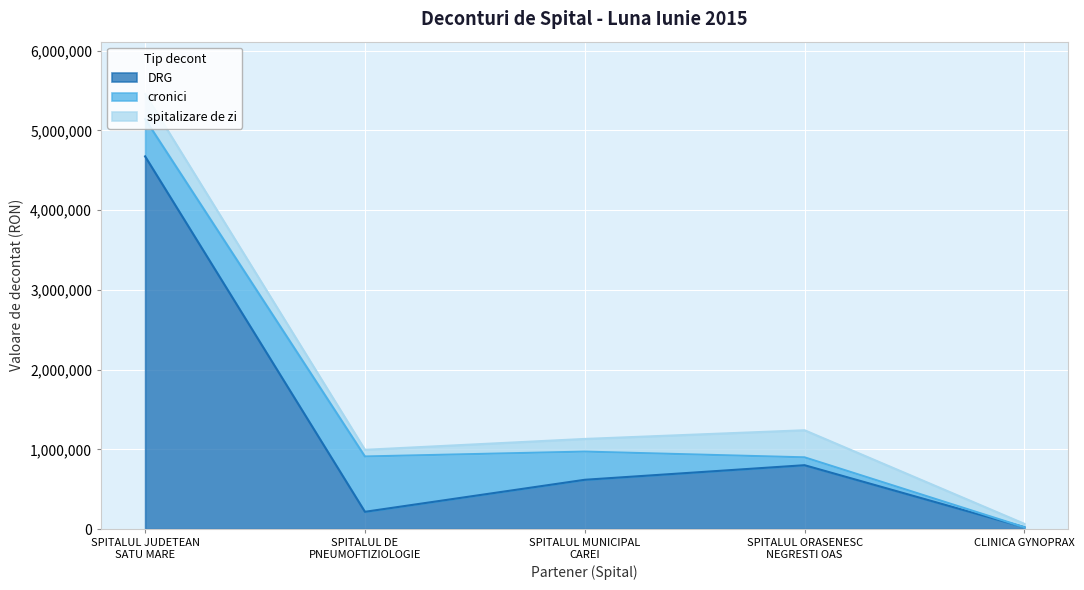

At which category is the sum across all series the highest?

SPITALUL JUDETEAN
SATU MARE